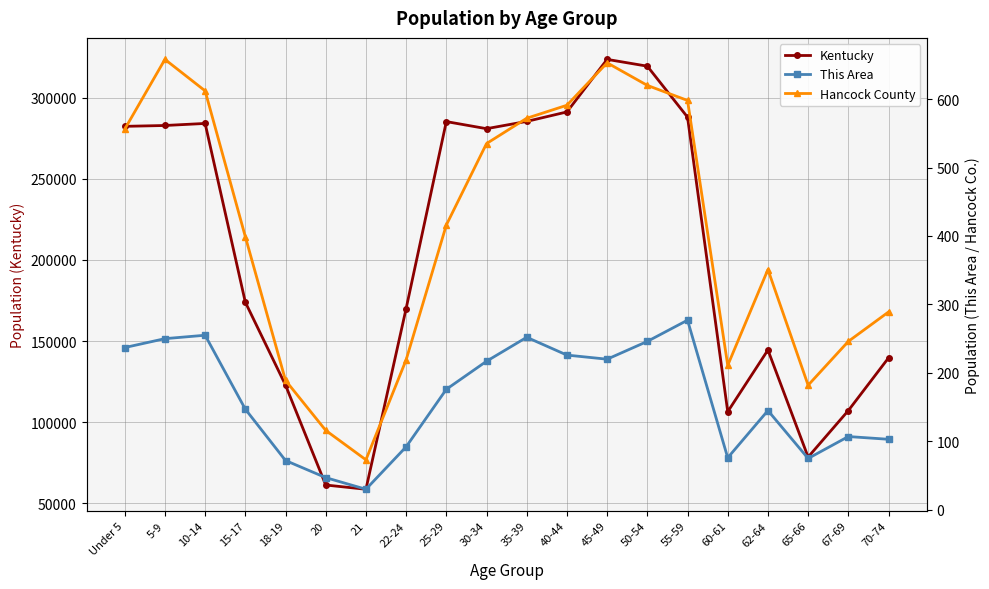

List the series in order of their peak value, lowest first.

This Area, Hancock County, Kentucky